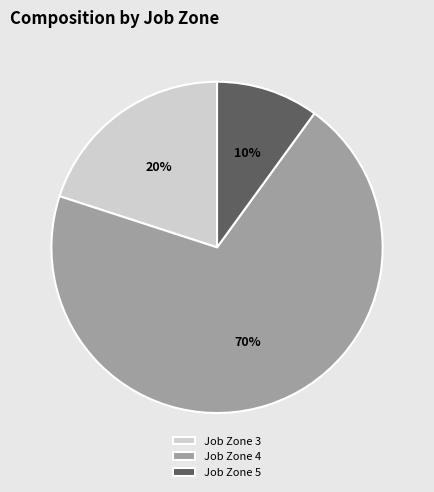

Is there a majority slice in this chart?

Yes